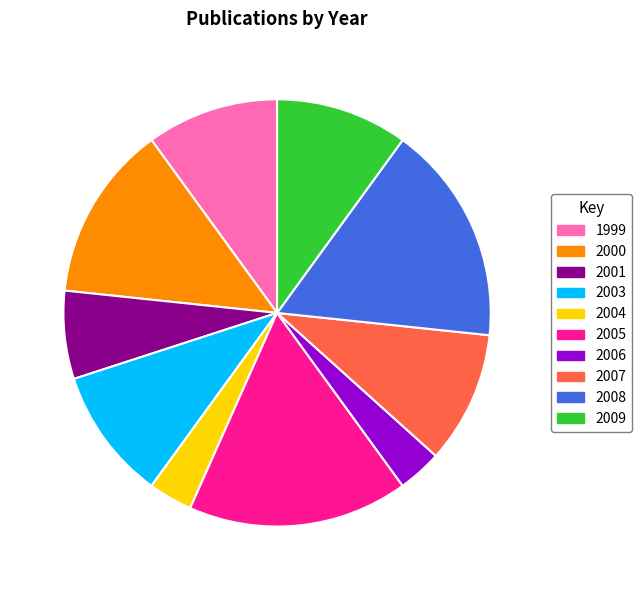

Which has a higher value, 2007 or 2001?

2007